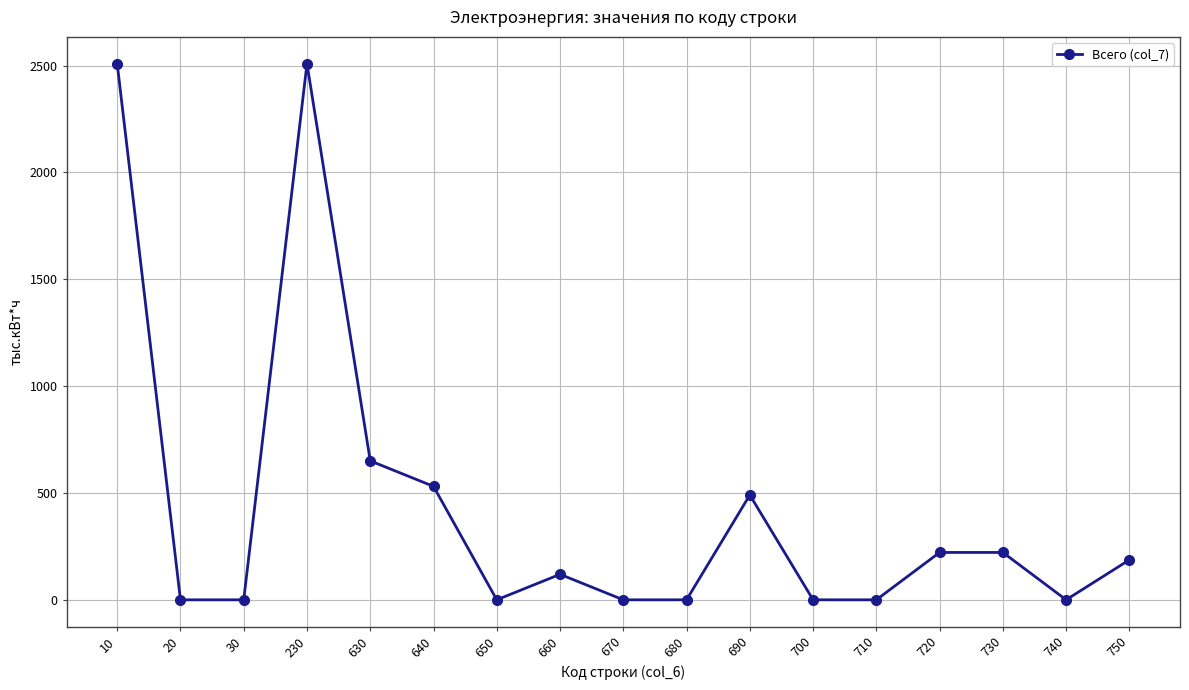

What is the difference between the maximum and minimum values?

2508.7